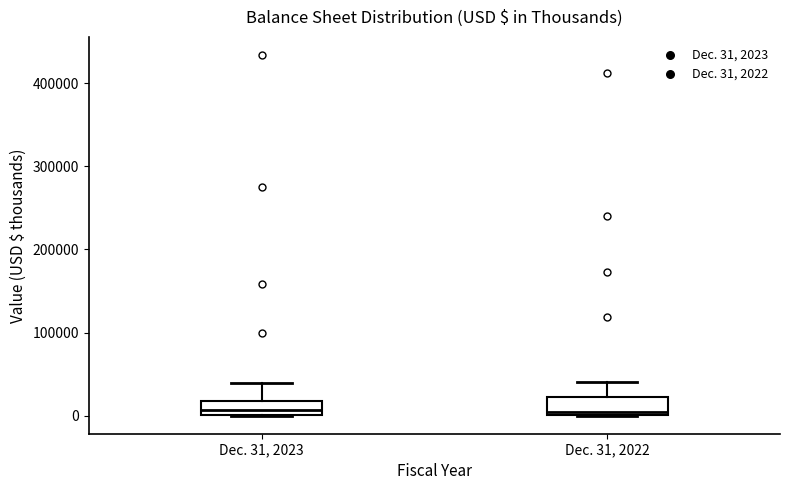

Reading left to right, read every box against the y-axis: the position of its median line, the range the box covers, and the ends of its whiskers. The values are not printed on the chart, so give them approximately, as read against the axis.

Dec. 31, 2023: median 10000, box 0 to 20000, whiskers 0 to 40000
Dec. 31, 2022: median 0 (just above the box's lower edge), box 0 to 20000, whiskers 0 to 40000